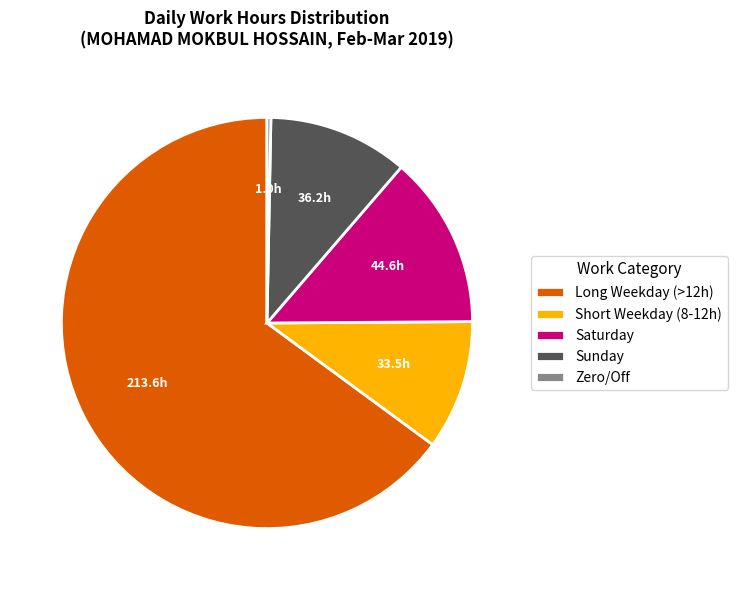

Is it true that Saturday is 23% of the pie?

False